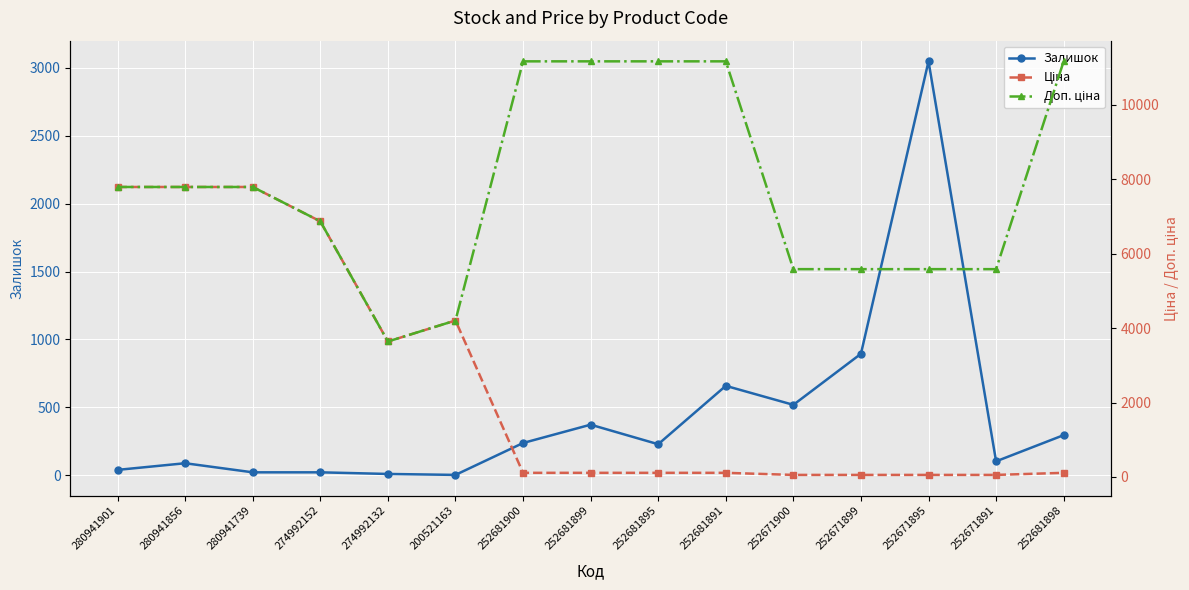

What is the value of the Залишок point at the 11th from the left?

518